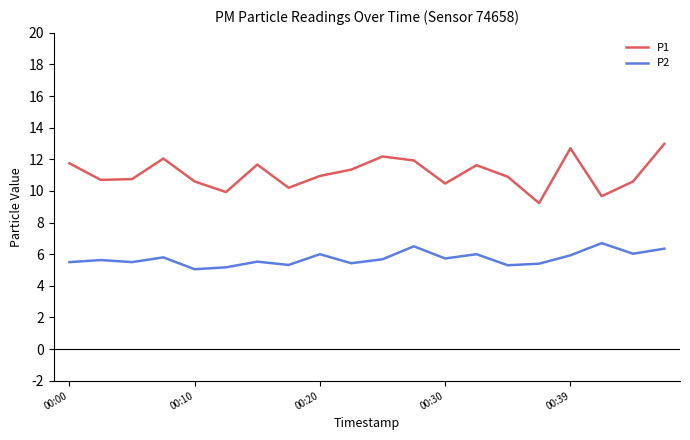

Rank the series by their maximum value, from highest to lowest.

P1, P2